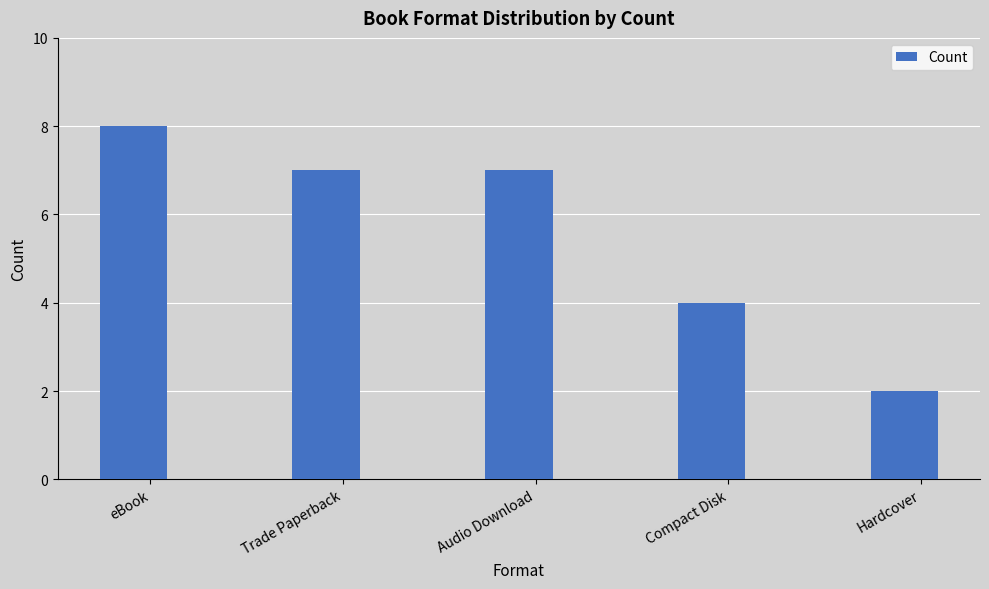

What is the greatest value displayed?

8